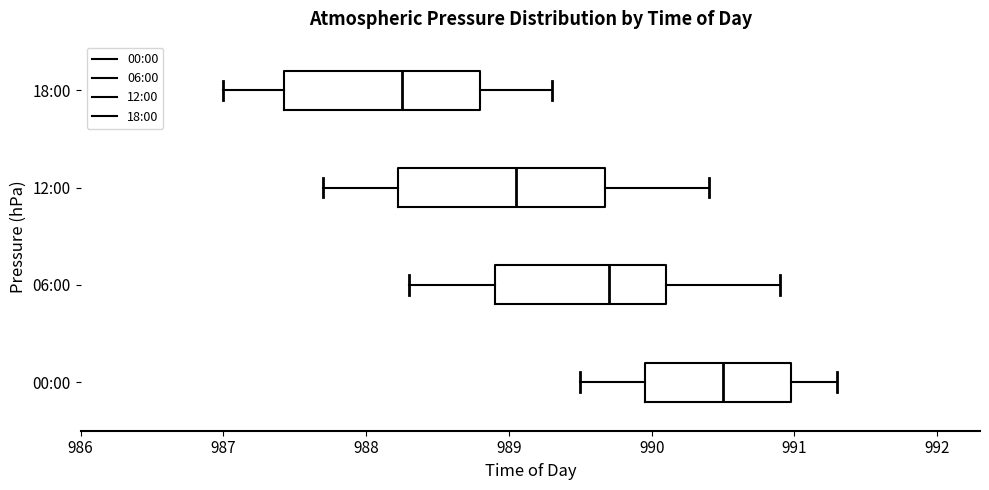

Reading bottom to top, transcribe this box plot: for each box, give where its median line is, the range the box spans, and where its two whiskers end, as read against the x-axis. The values are not printed on the chart, so give them approximately, as read against the axis.

00:00: median 990.5, box 990.0 to 991.0, whiskers 989.5 to 991.3
06:00: median 989.7, box 988.9 to 990.1, whiskers 988.3 to 990.9
12:00: median 989.1, box 988.2 to 989.7, whiskers 987.7 to 990.4
18:00: median 988.3, box 987.4 to 988.8, whiskers 987.0 to 989.3